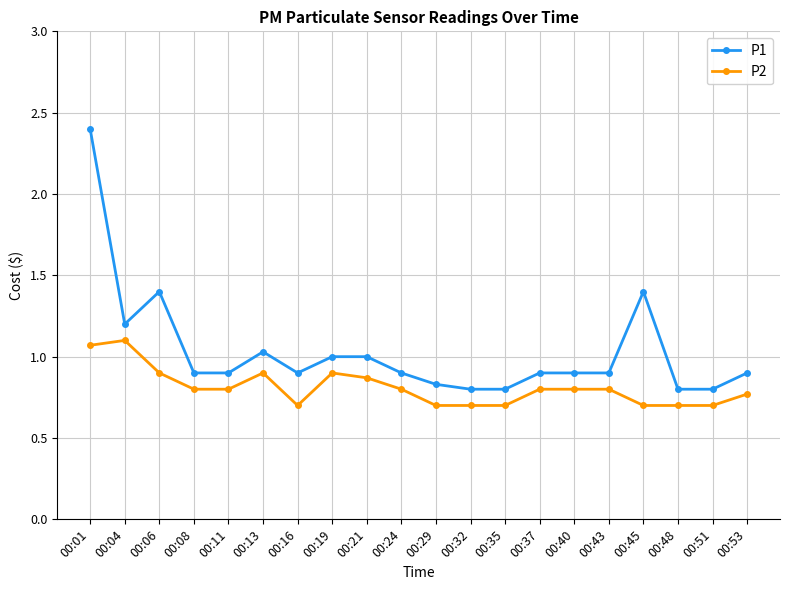

True or false: P1 and P2 cross at least once.

False